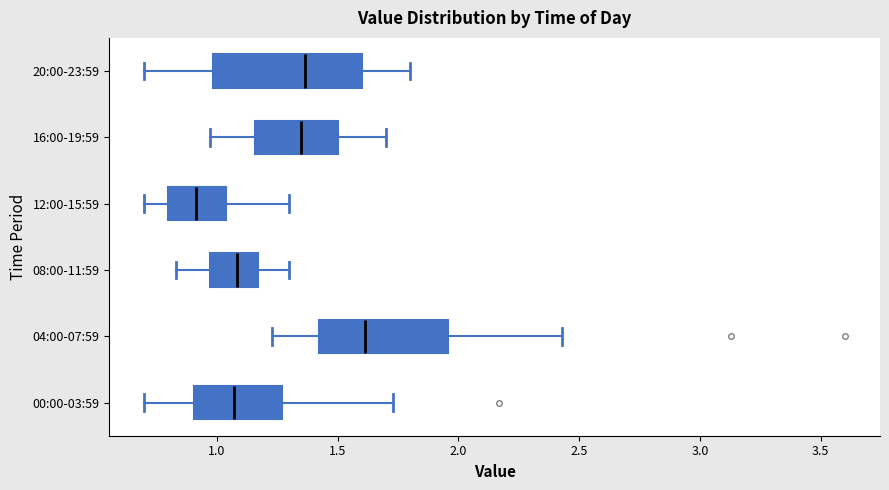

Comparing the boxes themselves (not the whiskers), which one is the widest?

20:00-23:59